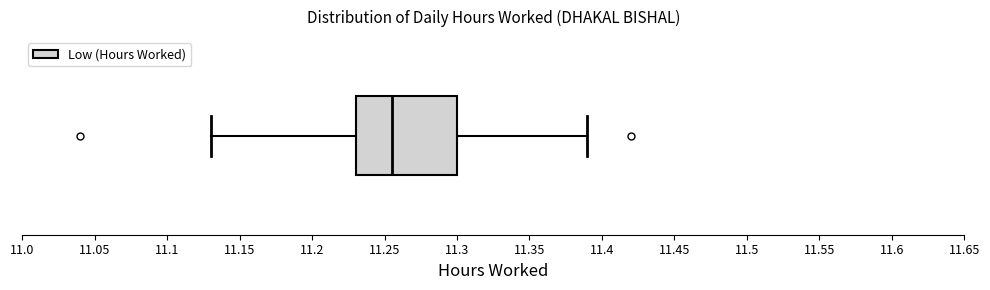

Transcribe this box plot: give where the median line is, the range the box spans, and where the two whiskers end, as read against the x-axis. The values are not printed on the chart, so give them approximately, as read against the axis.

median 11.255, box 11.230 to 11.300, whiskers 11.130 to 11.390